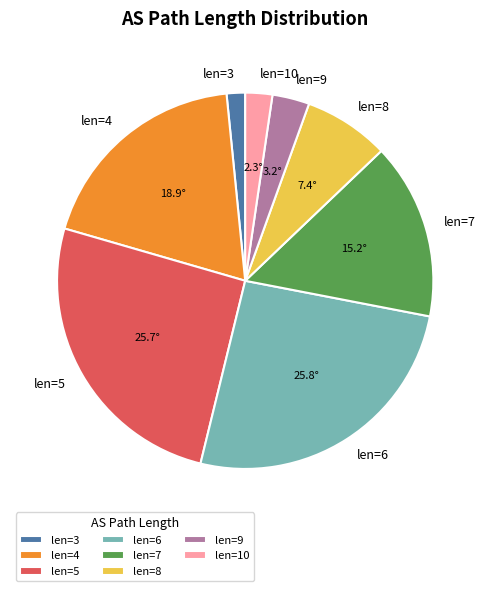

Does any single category account for the majority?

No